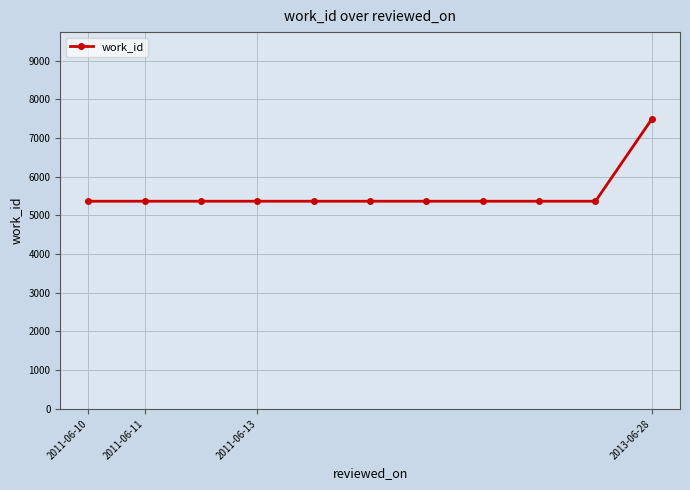

What is the difference between the maximum and minimum values?

2124